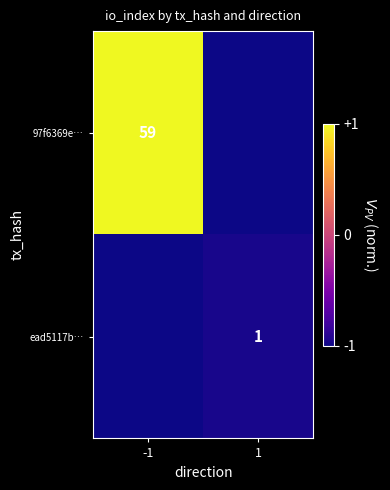

True or false: ead5117b… has a value of 1 at 1.

True